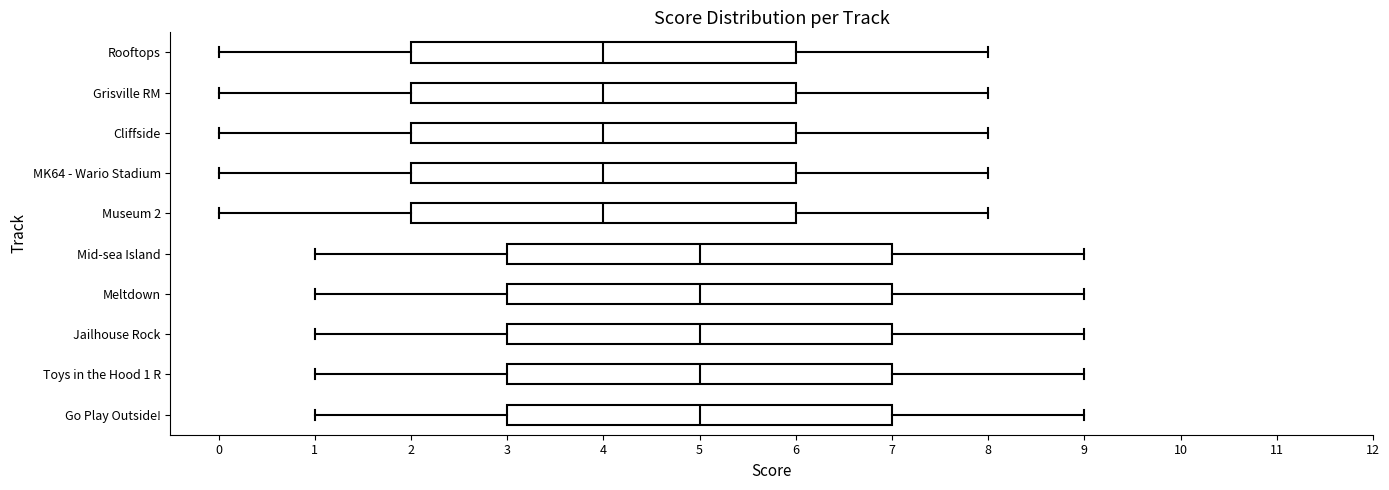

Reading bottom to top, transcribe this box plot: for each box, give where its median line is, the range the box spans, and where its two whiskers end, as read against the x-axis. The values are not printed on the chart, so give them approximately, as read against the axis.

Go Play Outside!: median 5, box 3 to 7, whiskers 1 to 9
Toys in the Hood 1 R: median 5, box 3 to 7, whiskers 1 to 9
Jailhouse Rock: median 5, box 3 to 7, whiskers 1 to 9
Meltdown: median 5, box 3 to 7, whiskers 1 to 9
Mid-sea Island: median 5, box 3 to 7, whiskers 1 to 9
Museum 2: median 4, box 2 to 6, whiskers 0 to 8
MK64 - Wario Stadium: median 4, box 2 to 6, whiskers 0 to 8
Cliffside: median 4, box 2 to 6, whiskers 0 to 8
Grisville RM: median 4, box 2 to 6, whiskers 0 to 8
Rooftops: median 4, box 2 to 6, whiskers 0 to 8